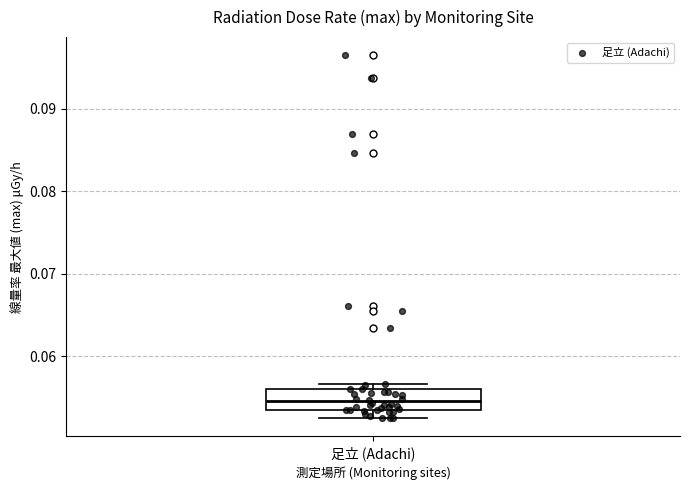

Read this box plot against the y-axis: the position of the median line, the range covered by the box, and the ends of both whiskers. The values are not printed on the chart, so give them approximately, as read against the axis.

median 0.055, box 0.054 to 0.056, whiskers 0.053 to 0.057